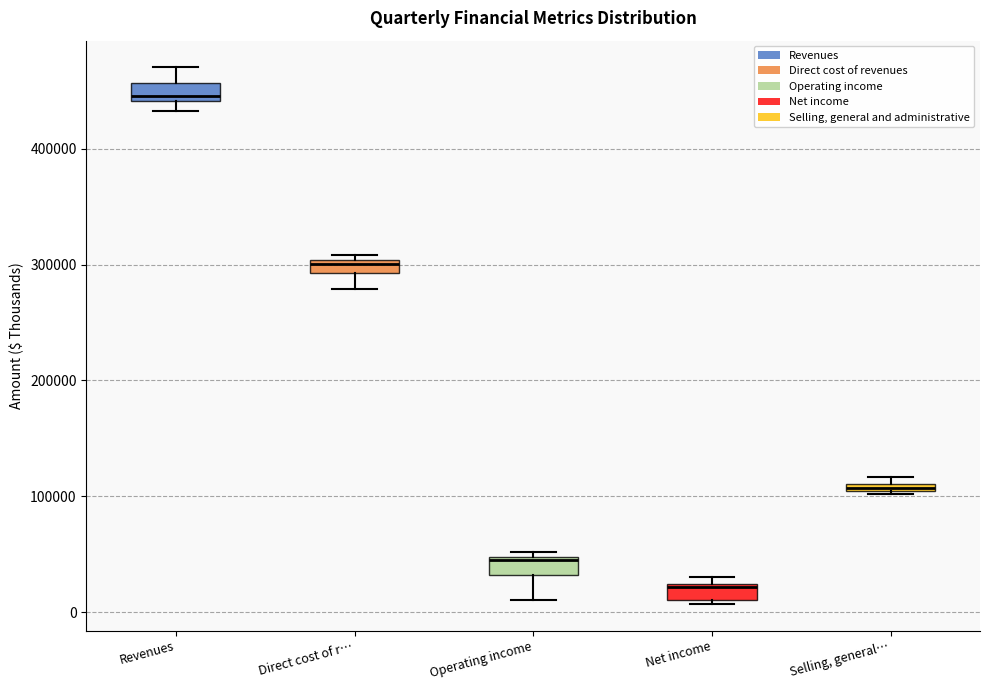

Where does the lower whisker of the box for Direct cost of r… end on the y-axis? The values are not printed on the chart, so give them approximately, as read against the axis.

280000